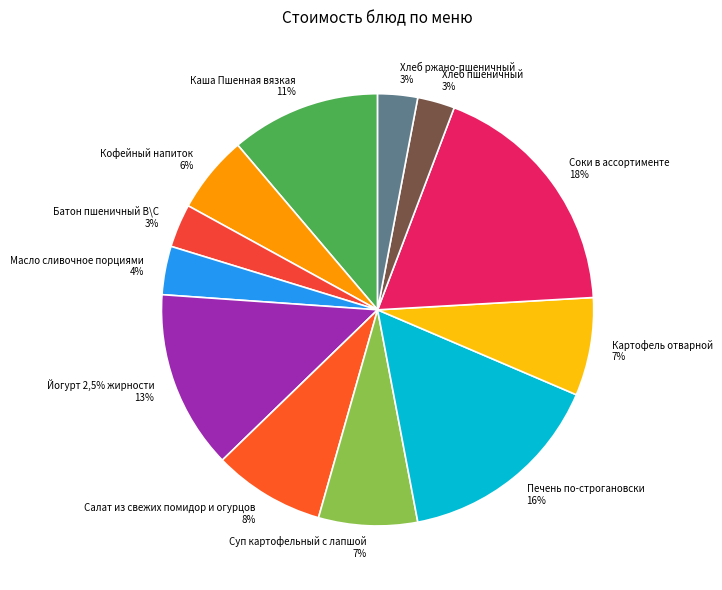

To the nearest percent, what portion does Масло сливочное порциями represent?

4%